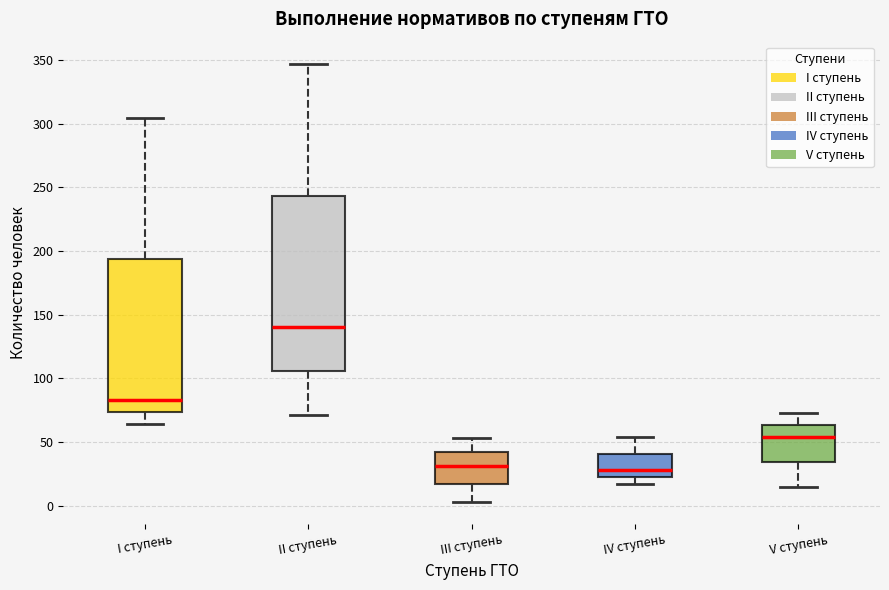

Which box is the tallest, from its lower edge to its upper edge?

II ступень